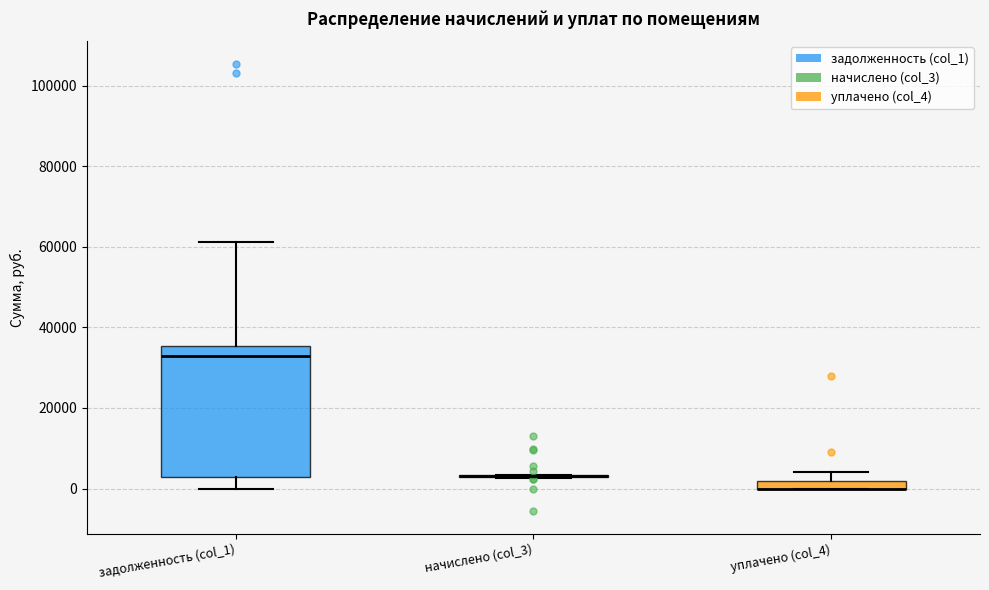

Where does the median line of the box for задолженность (col_1) sit on the y-axis? The values are not printed on the chart, so give them approximately, as read against the axis.

32000